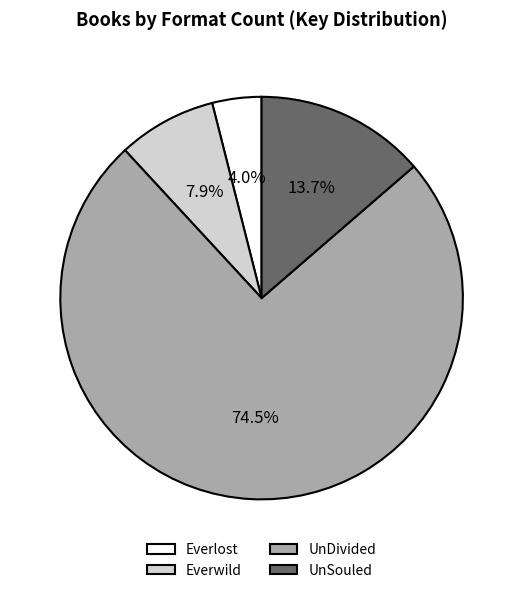

Is the sum of UnSouled and UnDivided greater than half?

Yes